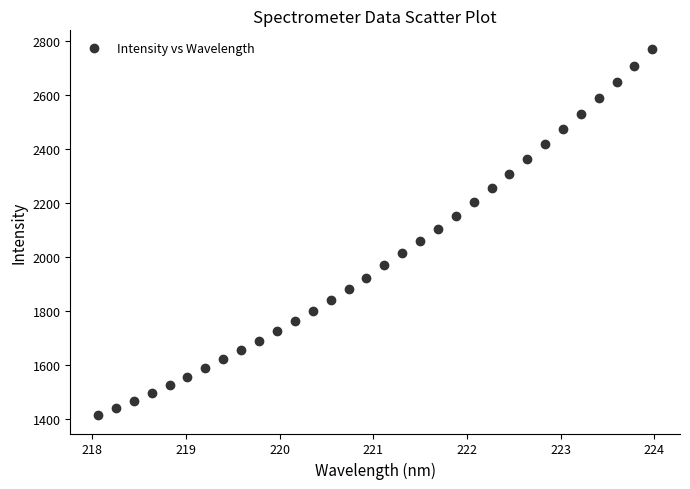

What is the range of Y values (max minus min)?

1355.7